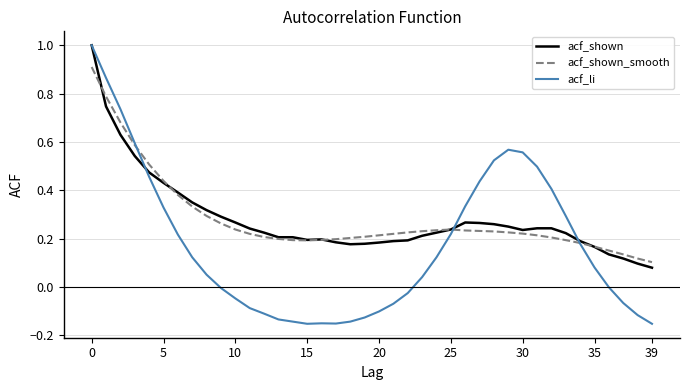

Is this an area chart (filled region under the line)?

No